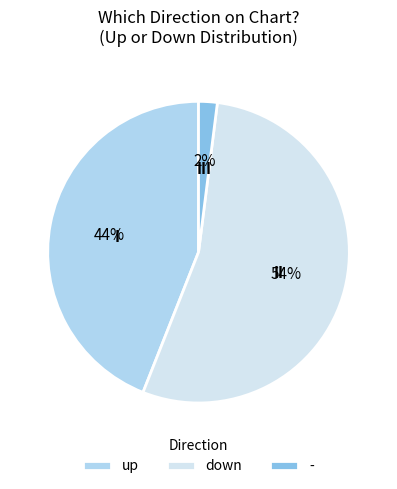

Is the sum of up and - greater than half?

No